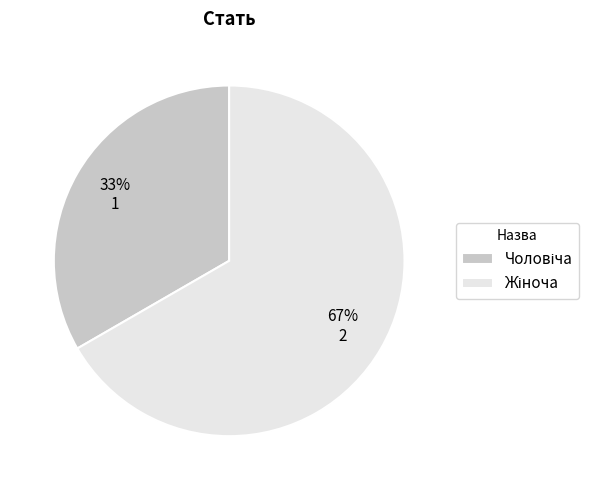

To the nearest percent, what is the average slice percentage?

50%